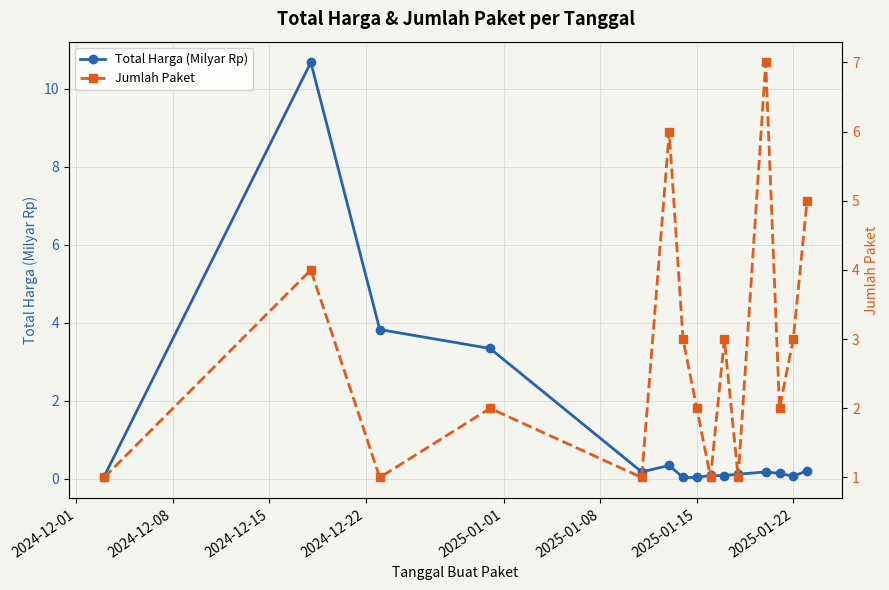

What are all the series names shown in the legend?

Total Harga (Milyar Rp), Jumlah Paket